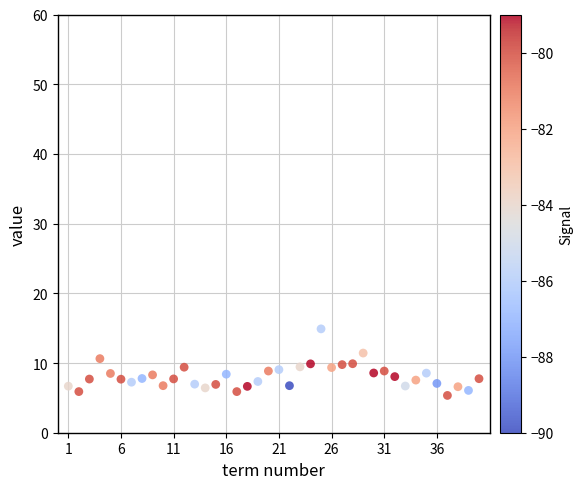

What is the range of X values (max minus min)?

39.0